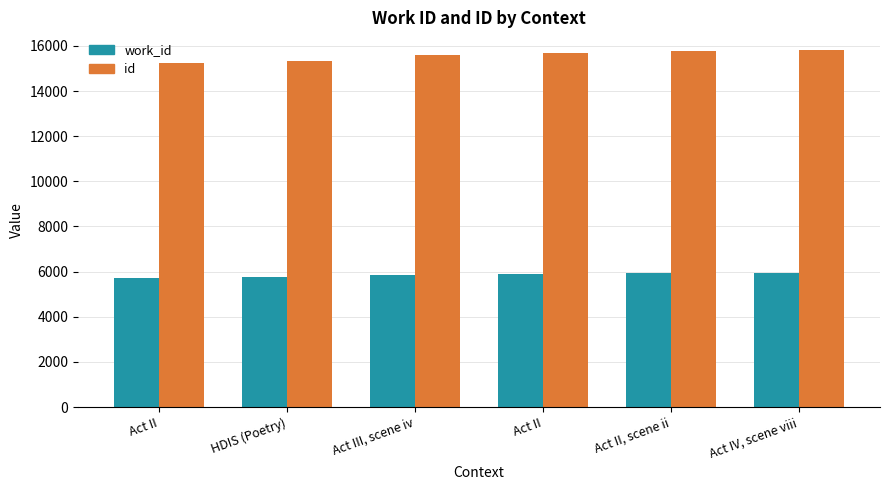

At which category does the chart reach its minimum across all series?

Act II